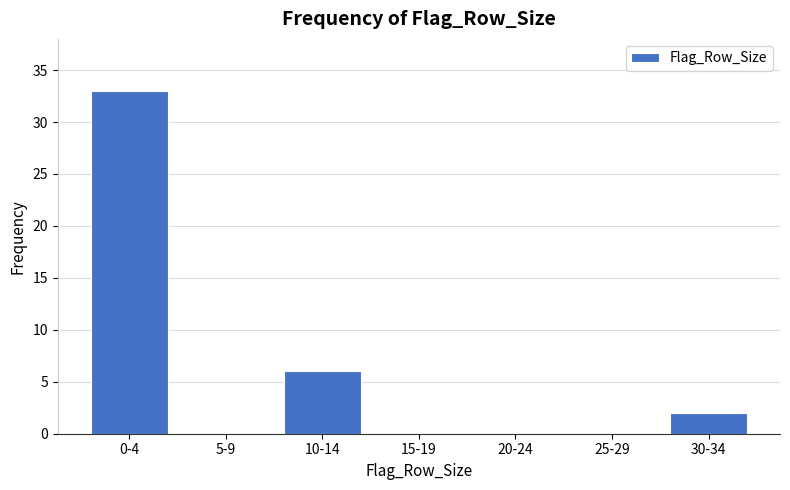

What is the greatest value displayed?

33